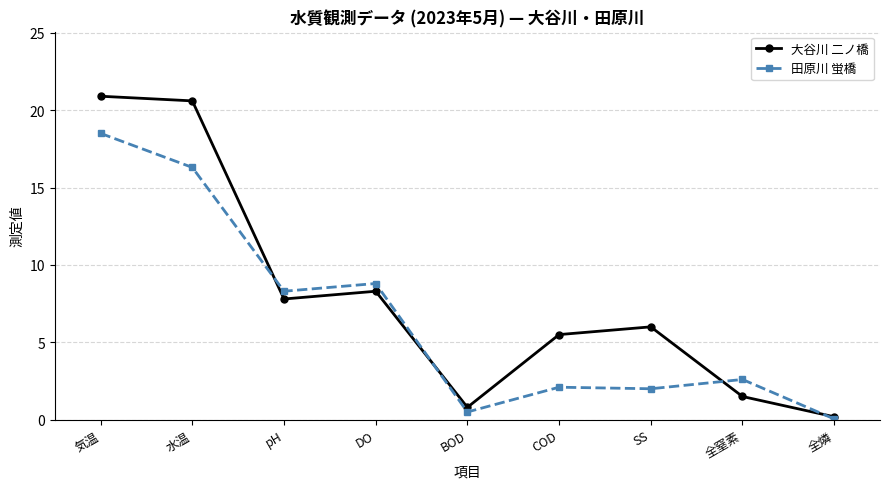

True or false: 田原川 蛍橋 has a value of 5.6 at DO.

False